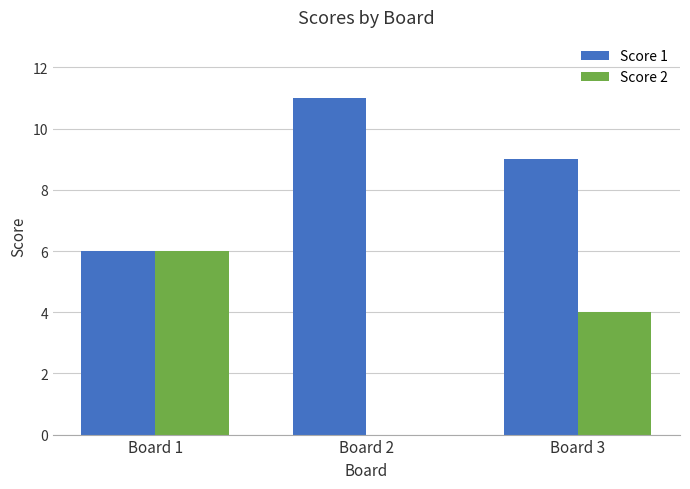

True or false: Score 1 has a value of 11 at Board 2.

True